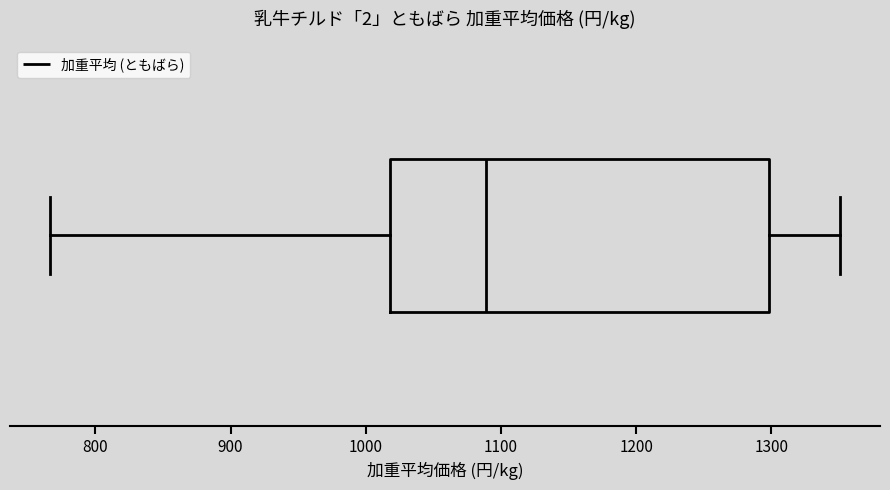

Where does the right whisker of the box end on the x-axis? The values are not printed on the chart, so give them approximately, as read against the axis.

1350